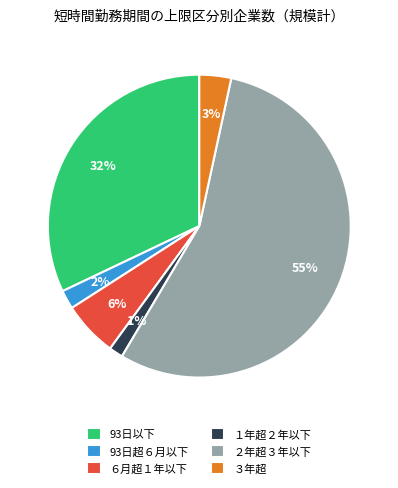

The 93日以下 slice represents 32% of the pie. True or false?

True